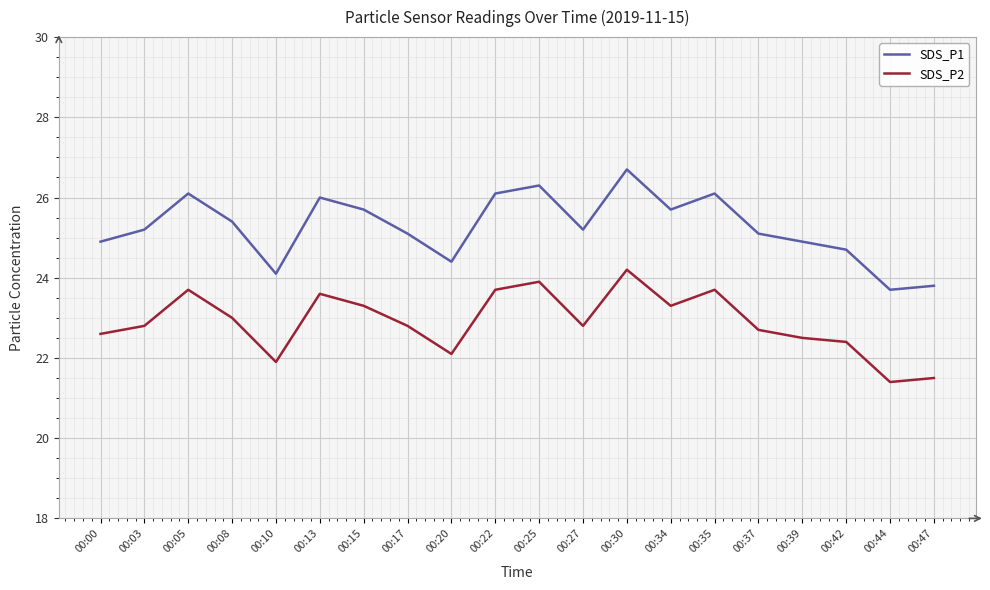

What is the difference between the maximum and minimum values in the SDS_P1 series?

3.0